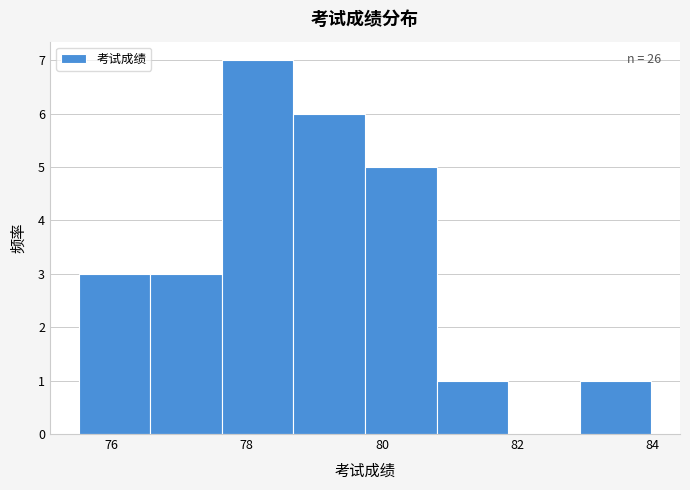

Which range on the x-axis has the tallest bar?

77.6 to 78.6